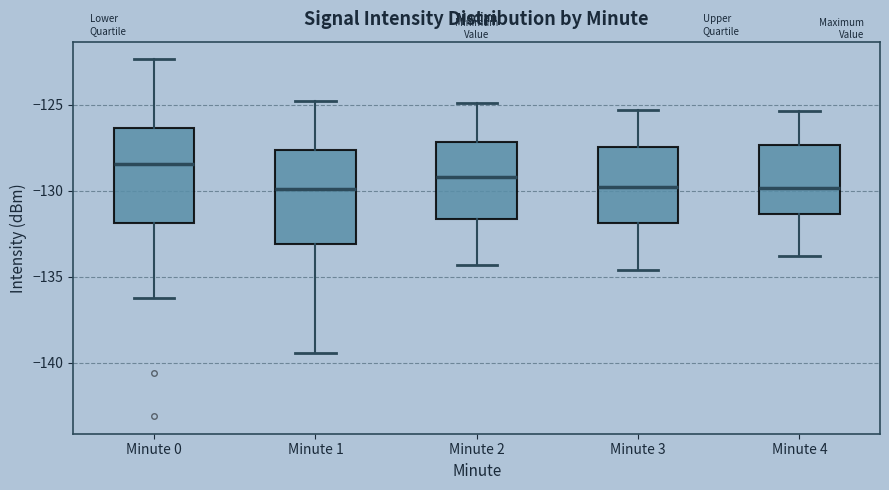

Where does the upper whisker of the box for Minute 1 end on the y-axis? The values are not printed on the chart, so give them approximately, as read against the axis.

-125.0